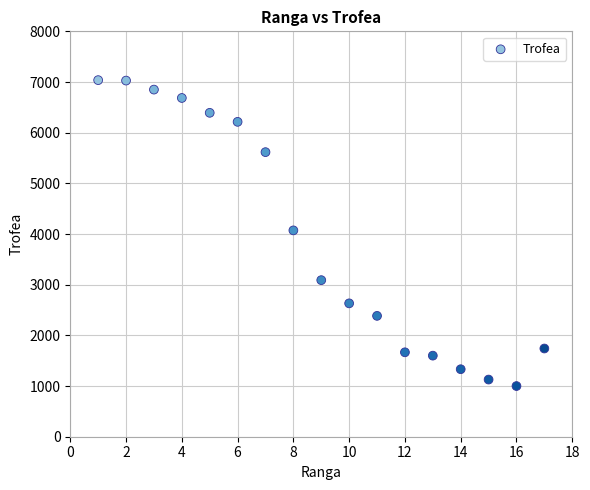

What is the range of X values (max minus min)?

16